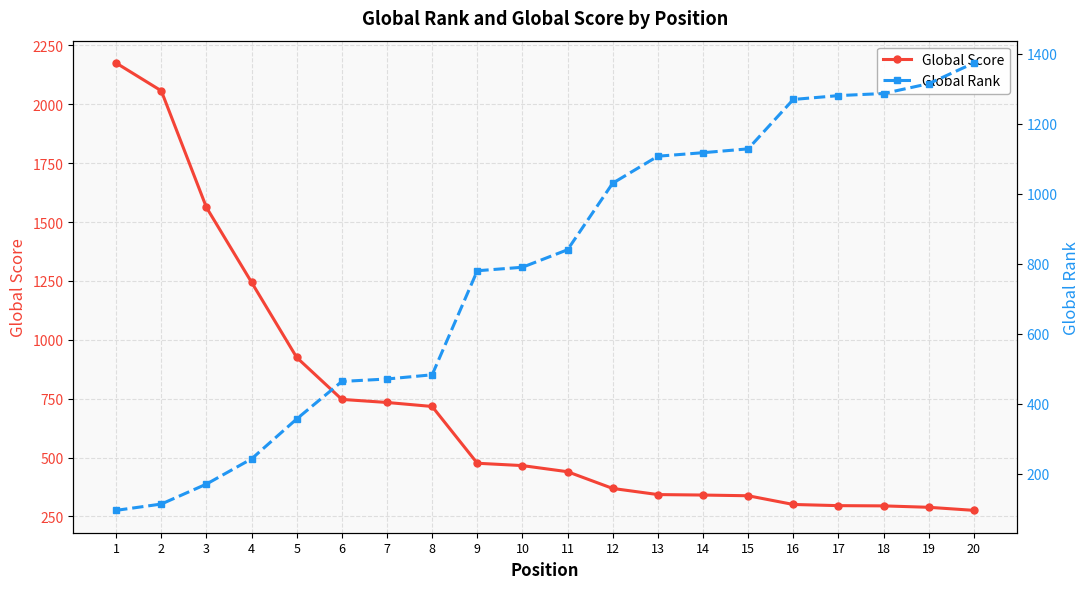

Between which two adjacent categories do Global Score and Global Rank first intersect?

8 and 9